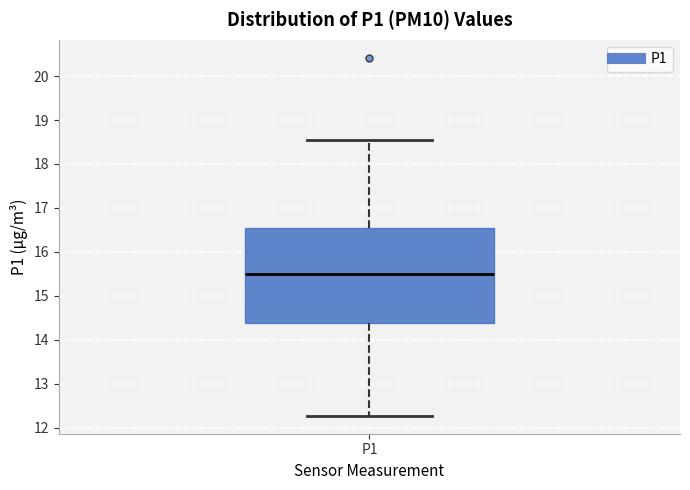

Transcribe this box plot: give where the median line is, the range the box spans, and where the two whiskers end, as read against the y-axis. The values are not printed on the chart, so give them approximately, as read against the axis.

median 15.5, box 14.4 to 16.5, whiskers 12.3 to 18.6